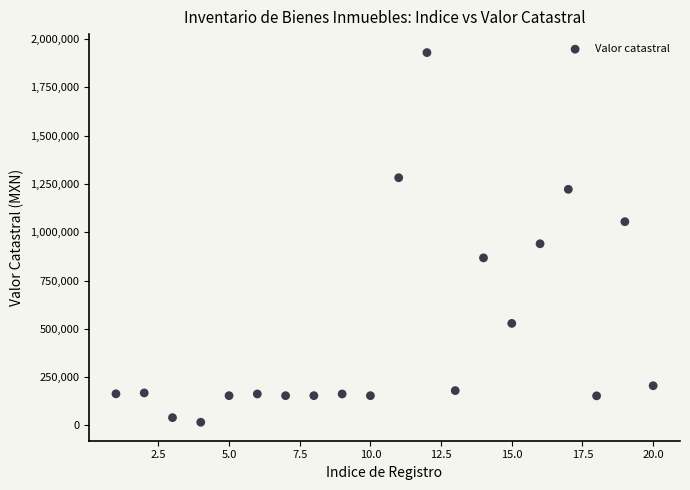

What Y value in the scatter plot is closest to 973427?

940580